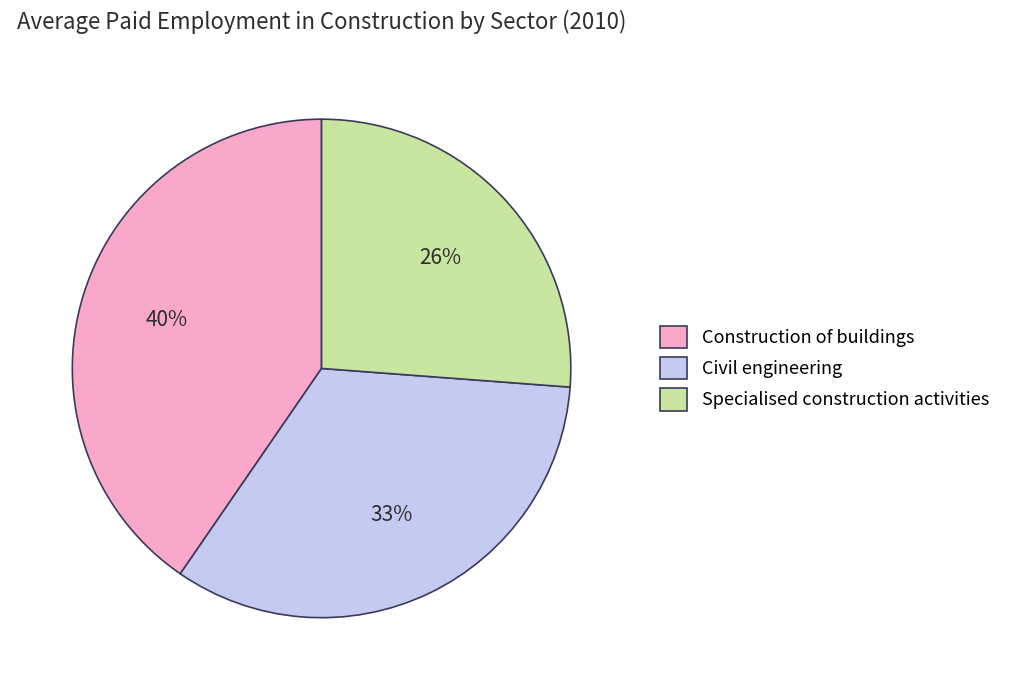

To the nearest percent, what portion does Construction of buildings represent?

40%